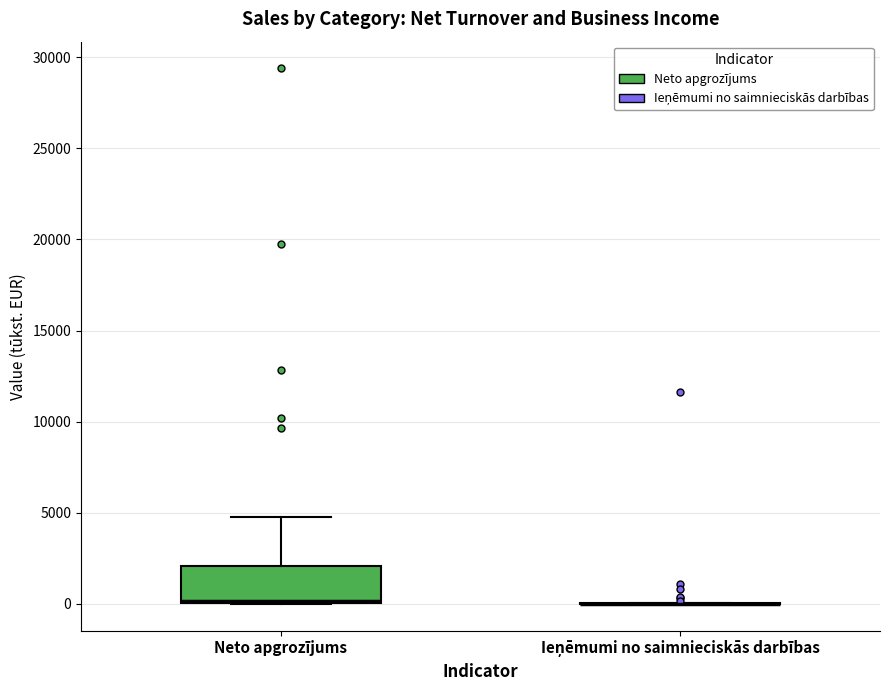

Comparing the boxes themselves (not the whiskers), which one is the tallest?

Neto apgrozījums